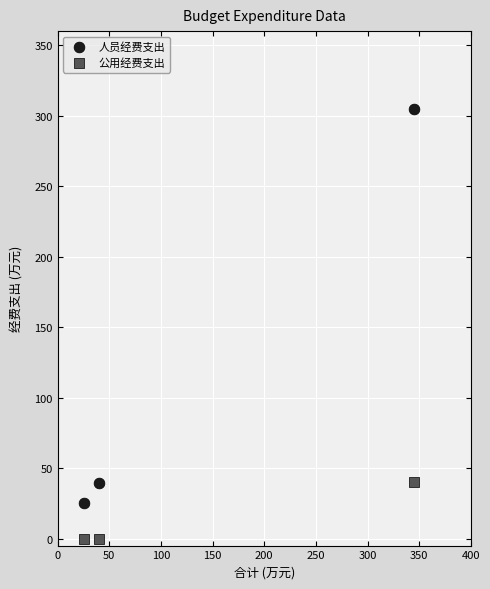

Which series reaches the maximum Y coordinate?

人员经费支出